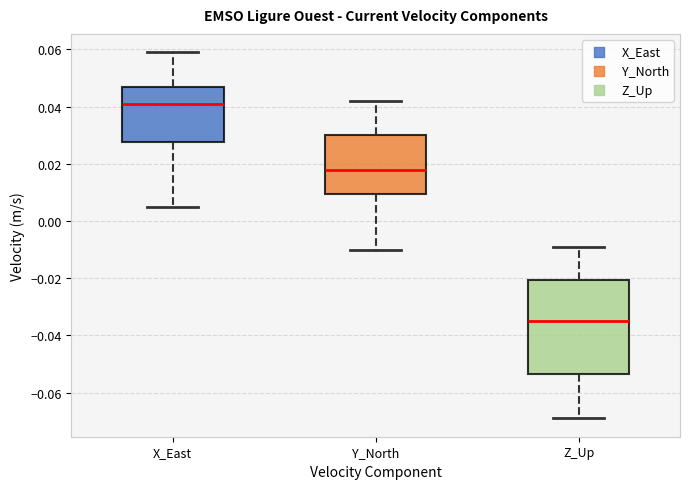

Which box's median line is the lowest?

Z_Up